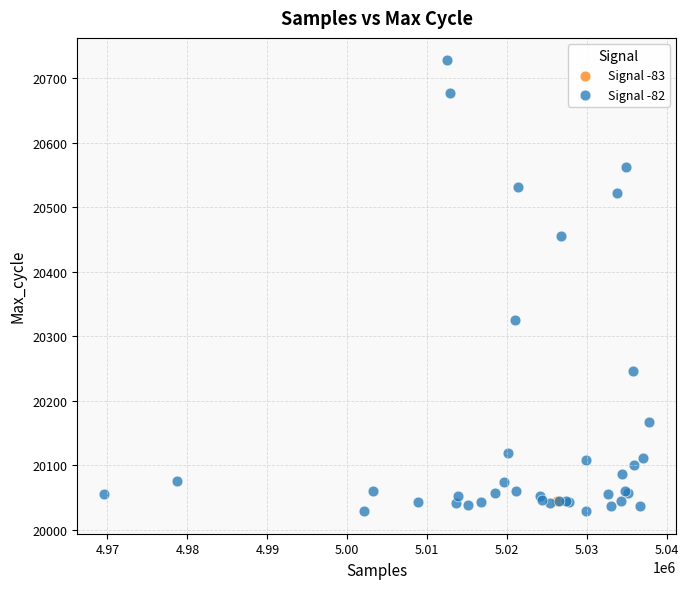

What are all the series names shown in the legend?

Signal -83, Signal -82